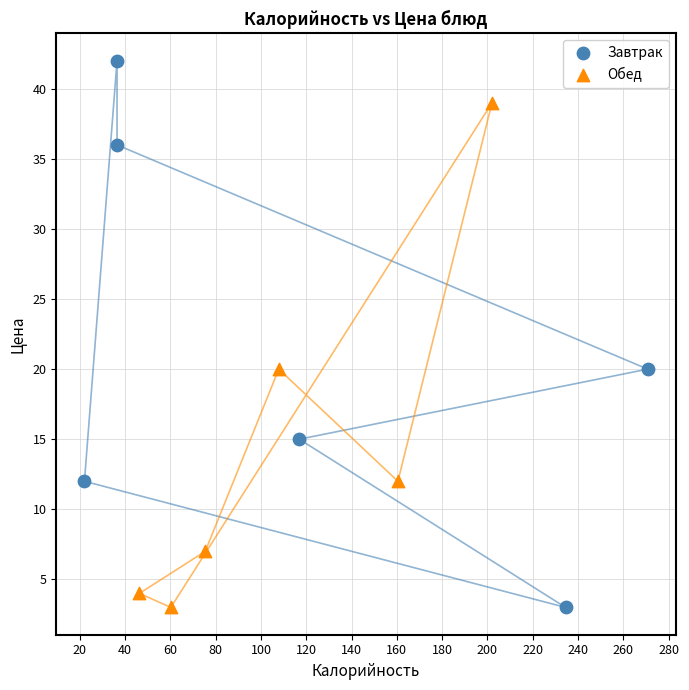

Which series reaches the maximum Y coordinate?

Завтрак